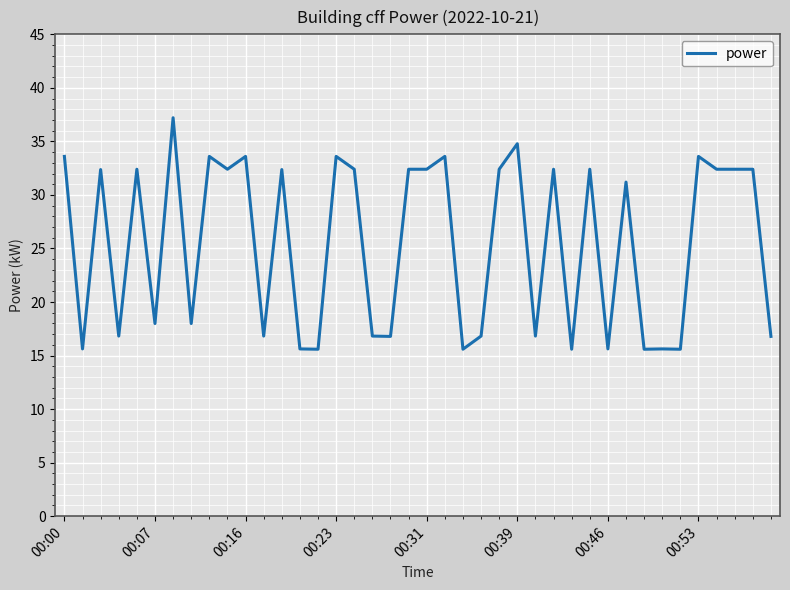

What is the maximum value shown in the chart?

37.2